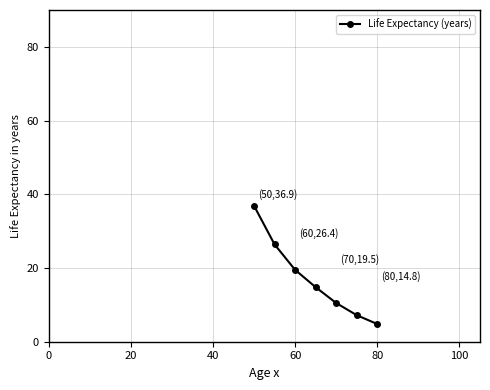

What is the value of the 5th point from the left?

10.5